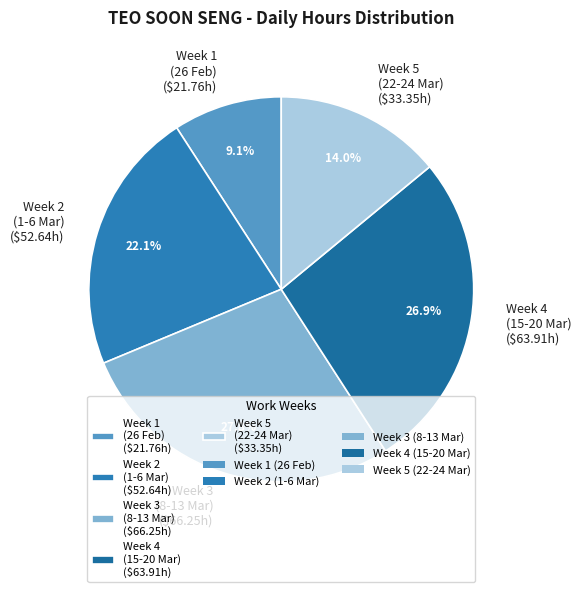

Which slice is the largest?

Week 3 (8-13 Mar) ($66.25h)